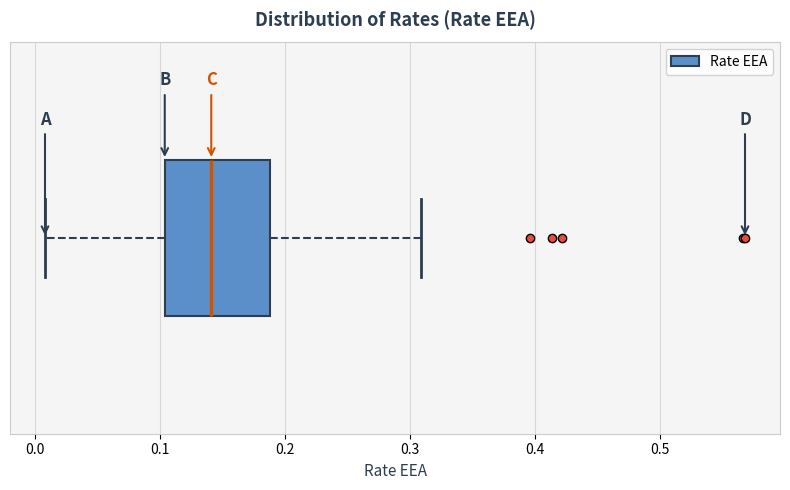

Transcribe this box plot: give where the median line is, the range the box spans, and where the two whiskers end, as read against the x-axis. The values are not printed on the chart, so give them approximately, as read against the axis.

median 0.14, box 0.10 to 0.19, whiskers 0.01 to 0.31